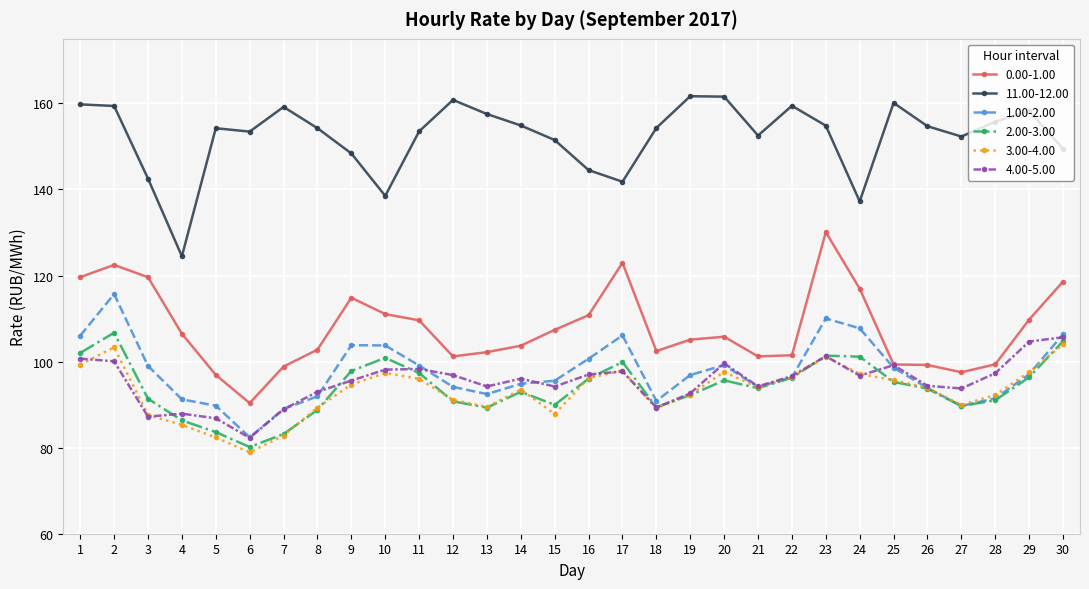

Is it true that 3.00-4.00 equals 87.6 at 3?

True